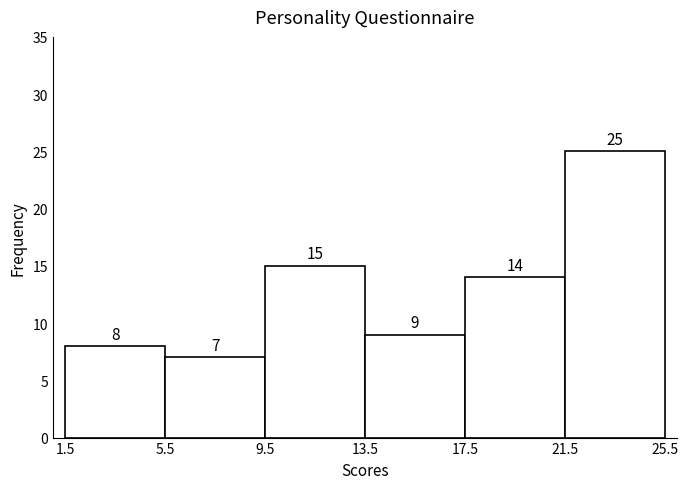

How tall is the bar that spans 21.5 to 25.5 on the x-axis?

25